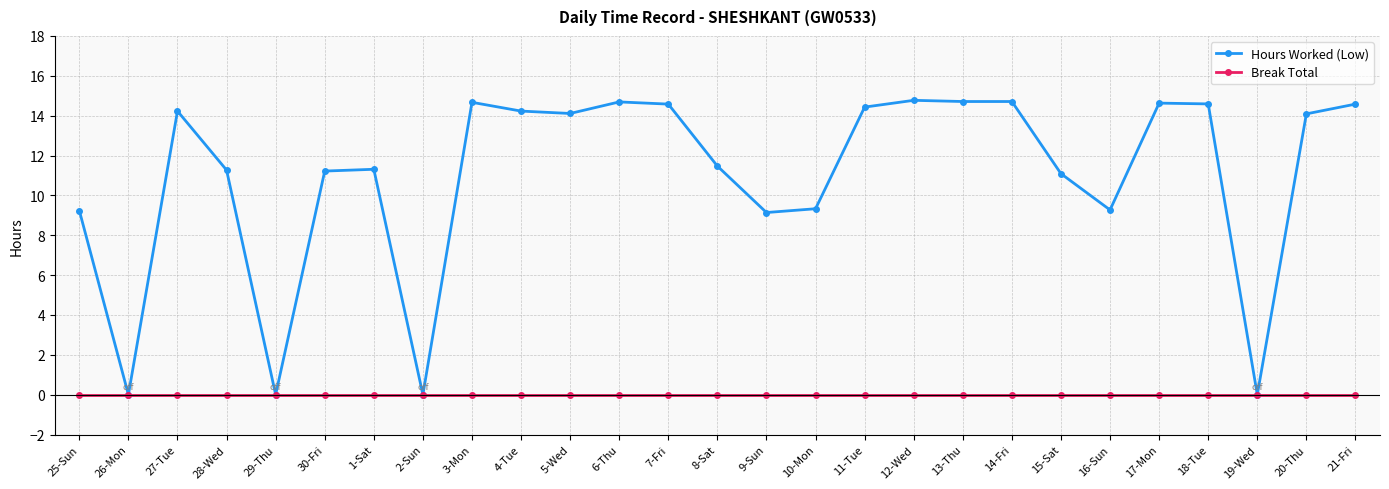

True or false: Hours Worked (Low) has a value of 19.9 at 18-Tue.

False